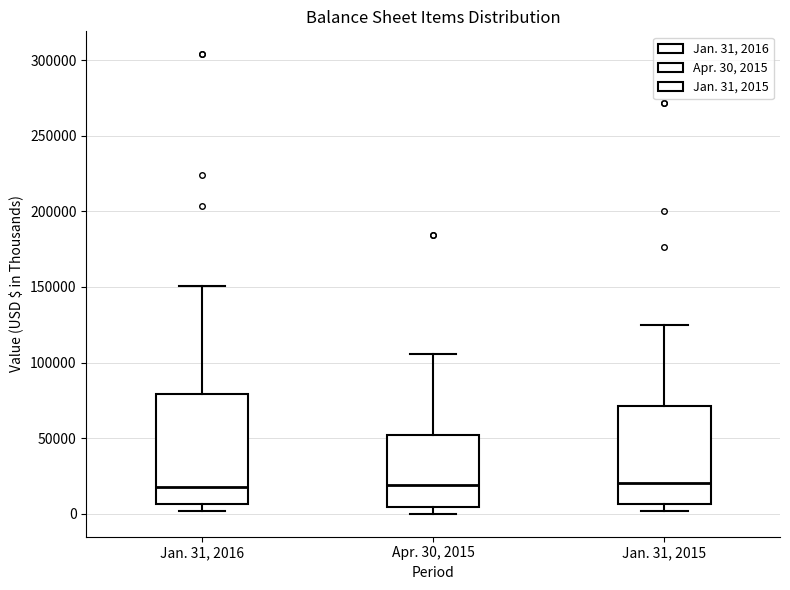

Reading left to right, transcribe this box plot: for each box, give where its median line is, the range the box spans, and where its two whiskers end, as read against the y-axis. The values are not printed on the chart, so give them approximately, as read against the axis.

Jan. 31, 2016: median 15000, box 5000 to 80000, whiskers 0 to 150000
Apr. 30, 2015: median 20000, box 5000 to 50000, whiskers 0 to 105000
Jan. 31, 2015: median 20000, box 5000 to 70000, whiskers 0 to 125000